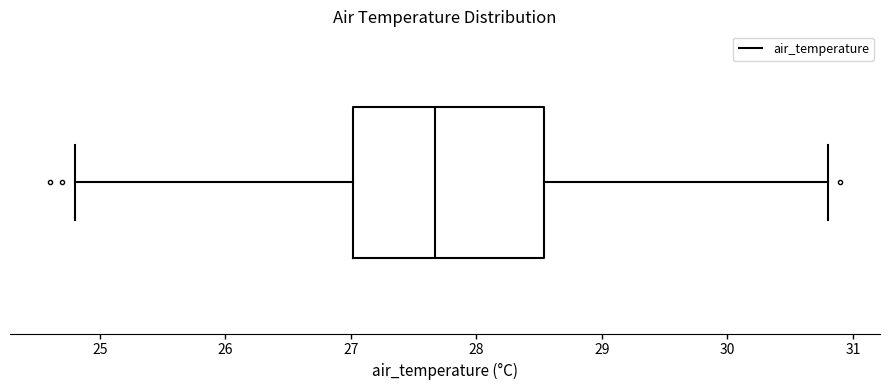

Where does the right whisker of the box end on the x-axis? The values are not printed on the chart, so give them approximately, as read against the axis.

30.8